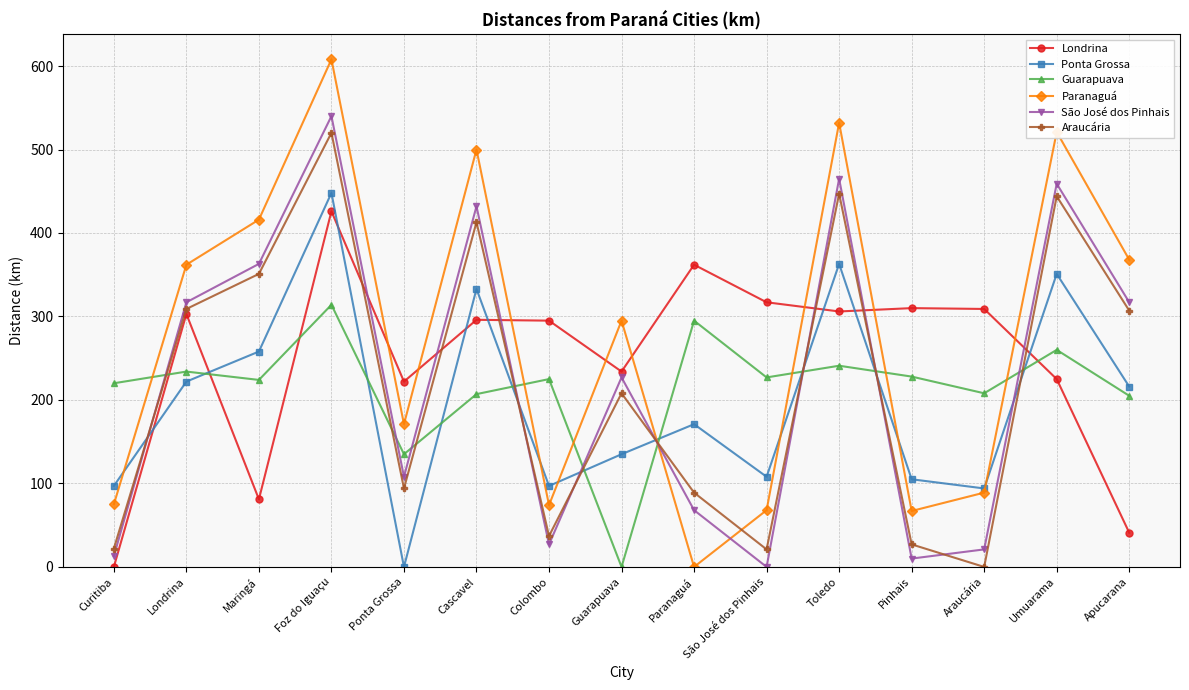

What is the label of the 12th point from the right?

Foz do Iguaçu